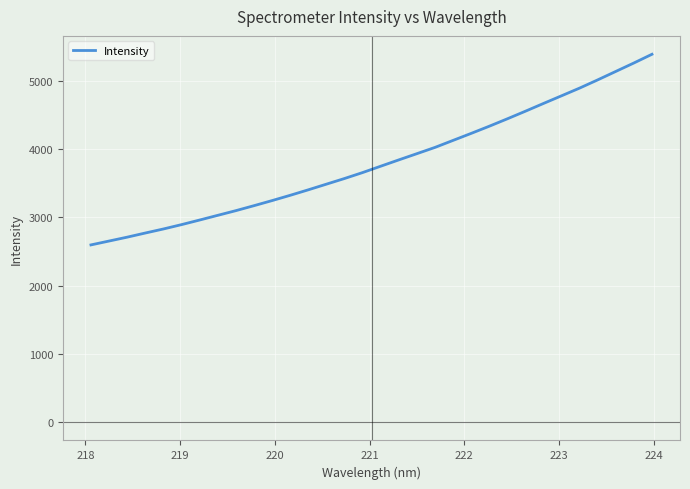

Does the chart display data point markers on the line(s)?

No